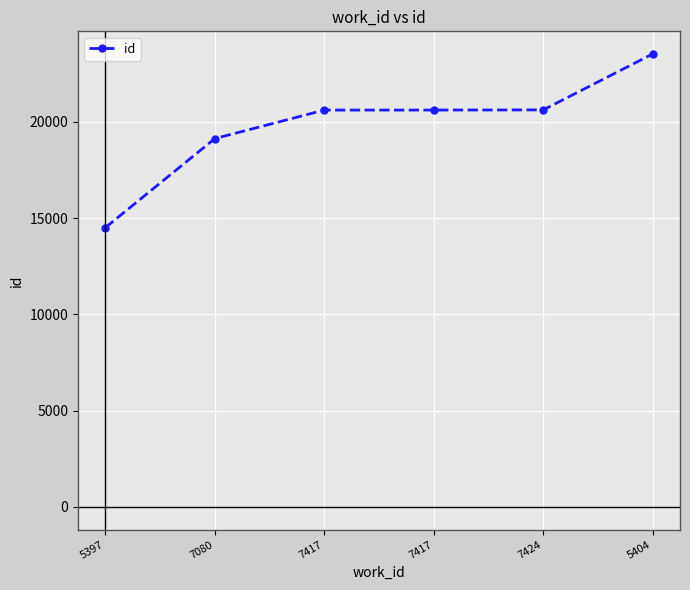

The value at 5397 is 22073. True or false?

False